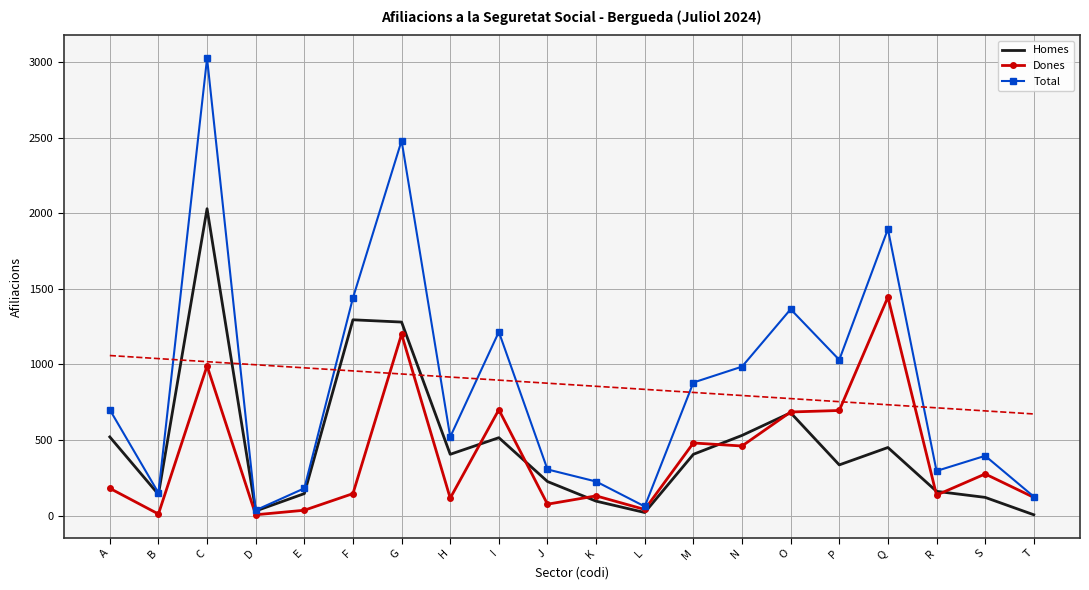

What is the difference between the Dones values at I and C?

290